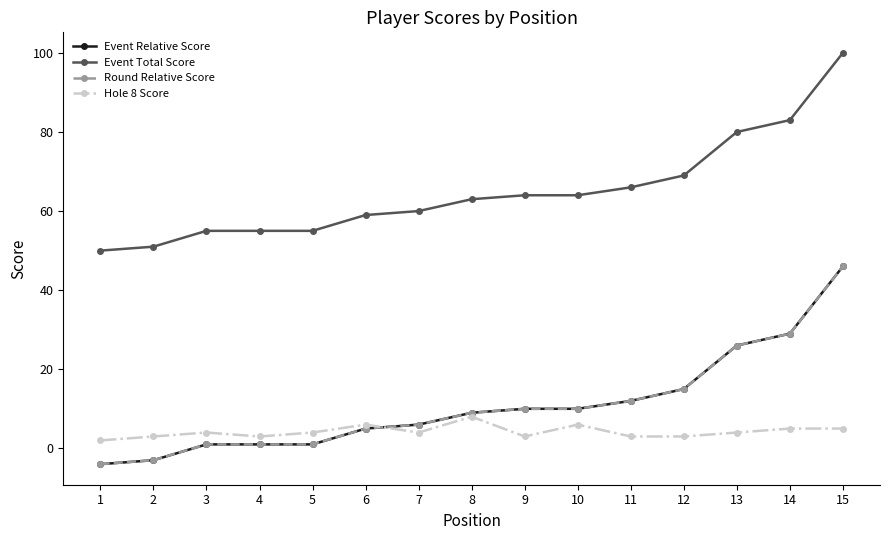

Is the value of Round Relative Score at 14 greater than the value of Event Total Score at 1?

No